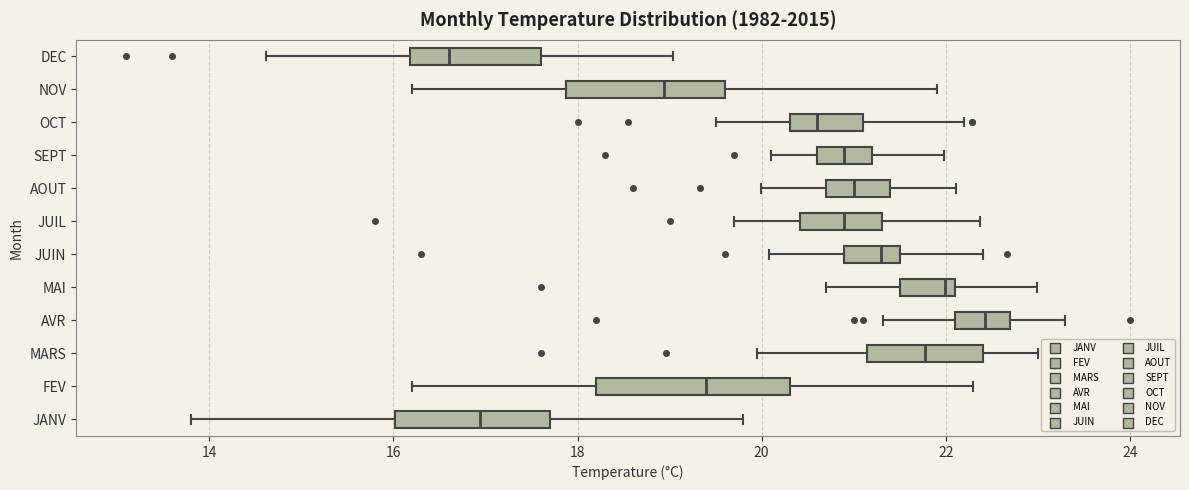

Reading bottom to top, read every box against the x-axis: the position of its median line, the range the box covers, and the ends of its whiskers. The values are not printed on the chart, so give them approximately, as read against the axis.

JANV: median 17.0, box 16.0 to 17.8, whiskers 13.8 to 19.8
FEV: median 19.4, box 18.2 to 20.4, whiskers 16.2 to 22.4
MARS: median 21.8, box 21.2 to 22.4, whiskers 20.0 to 23.0
AVR: median 22.4, box 22.2 to 22.8, whiskers 21.4 to 23.4
MAI: median 22.0, box 21.6 to 22.2, whiskers 20.8 to 23.0
JUIN: median 21.4, box 21.0 to 21.6, whiskers 20.0 to 22.4
JUIL: median 21.0, box 20.4 to 21.4, whiskers 19.8 to 22.4
AOUT: median 21.0, box 20.8 to 21.4, whiskers 20.0 to 22.2
SEPT: median 21.0, box 20.6 to 21.2, whiskers 20.2 to 22.0
OCT: median 20.6, box 20.4 to 21.2, whiskers 19.6 to 22.2
NOV: median 19.0, box 17.8 to 19.6, whiskers 16.2 to 22.0
DEC: median 16.6, box 16.2 to 17.6, whiskers 14.6 to 19.0